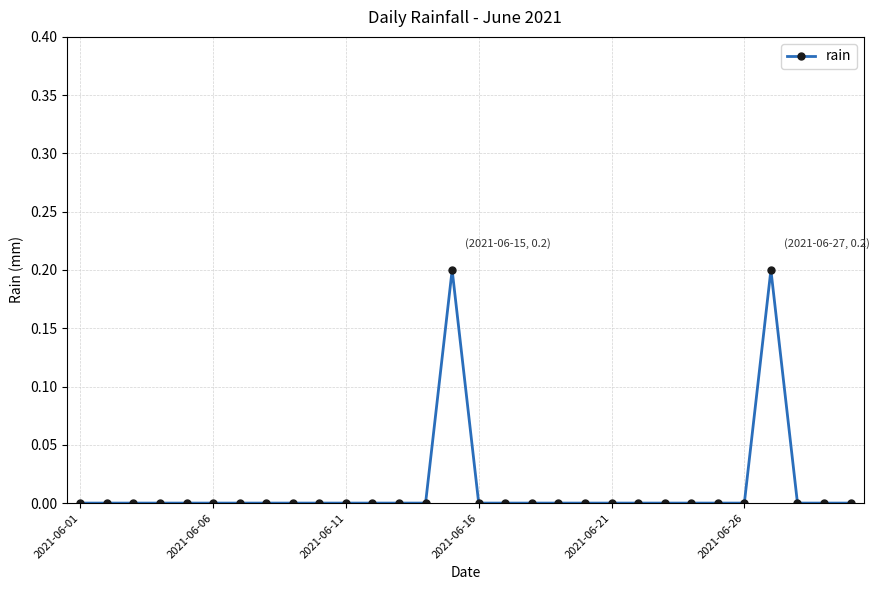

What is the sum of all values?

0.4